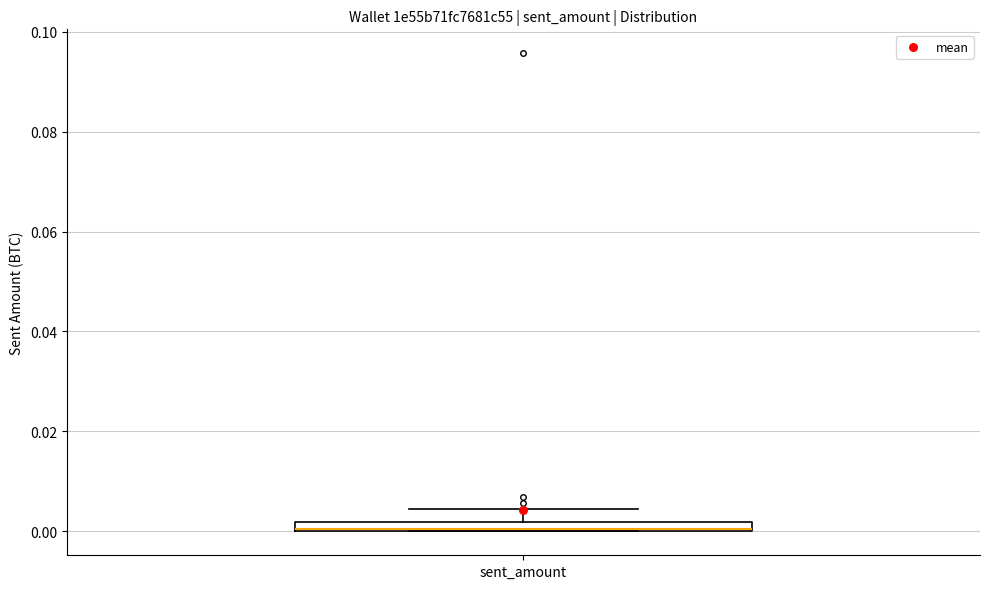

Where is the upper edge of the box for sent_amount on the y-axis? The values are not printed on the chart, so give them approximately, as read against the axis.

0.002